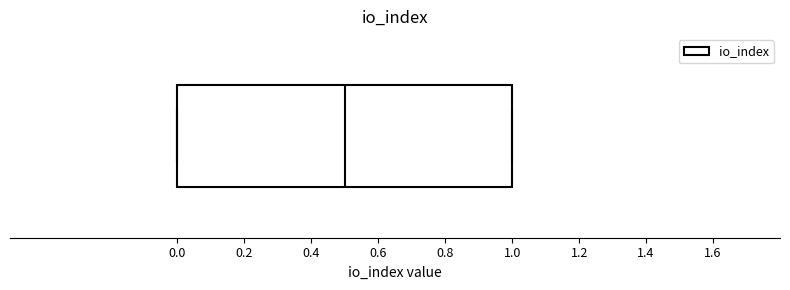

Transcribe this box plot: give where the median line is, the range the box spans, and where the two whiskers end, as read against the x-axis. The values are not printed on the chart, so give them approximately, as read against the axis.

median 0.5, box 0.0 to 1.0, whiskers 0.0 to 1.0